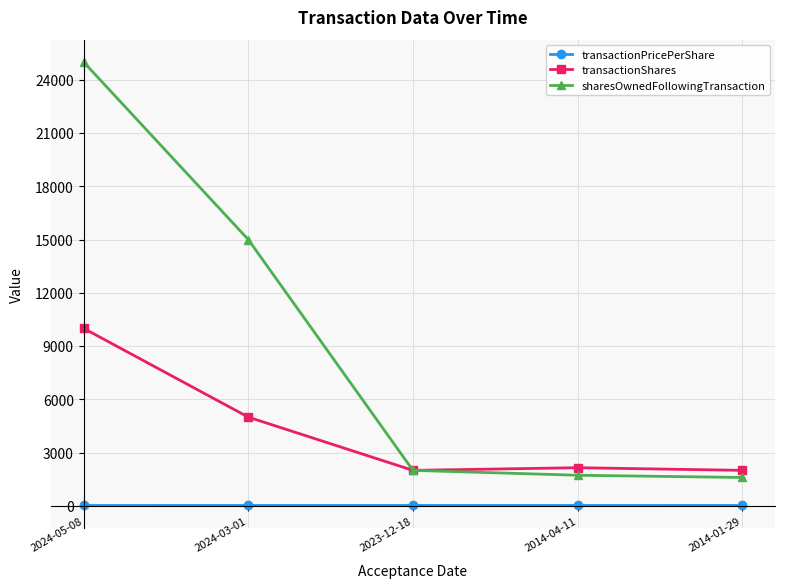

True or false: transactionShares has a value of 2809.0 at 2024-05-08.

False